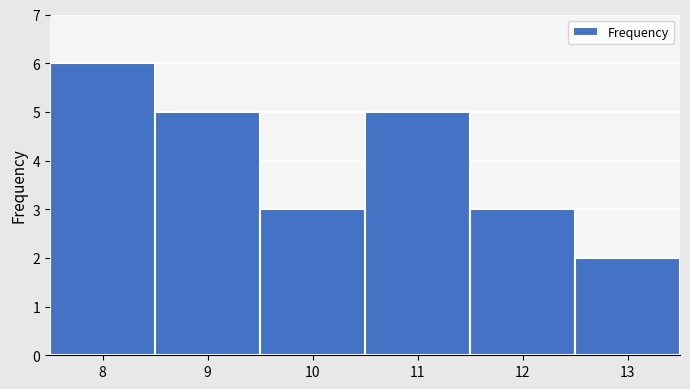

Which range on the x-axis has the tallest bar?

7.5 to 8.5